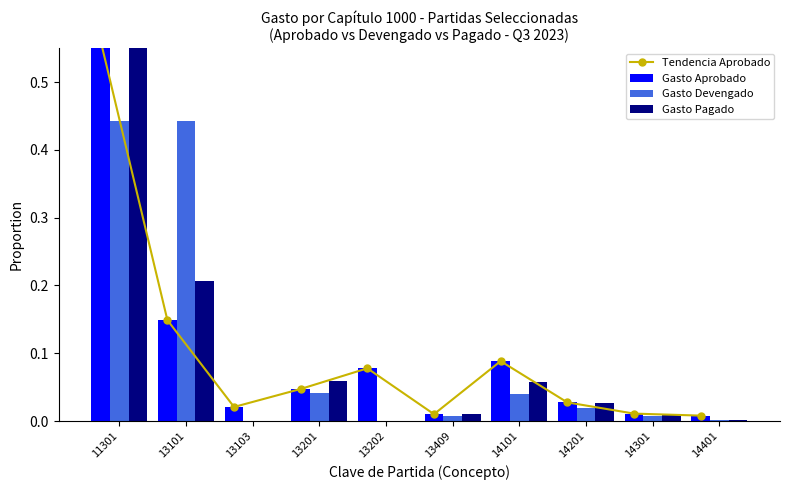

Is it true that Gasto Pagado equals 0.0 at 14301?

False